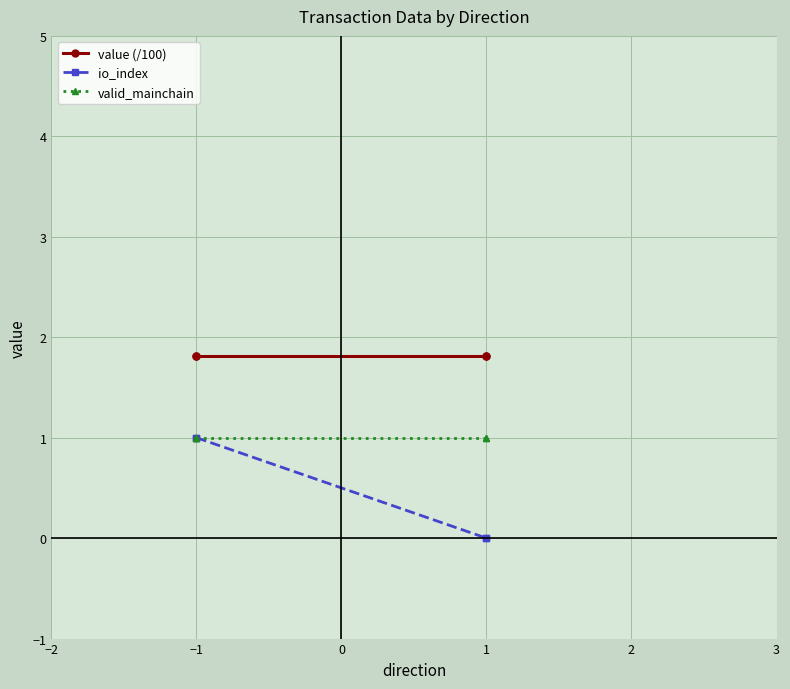

What is the difference between the highest and lowest values at 1?

1.8